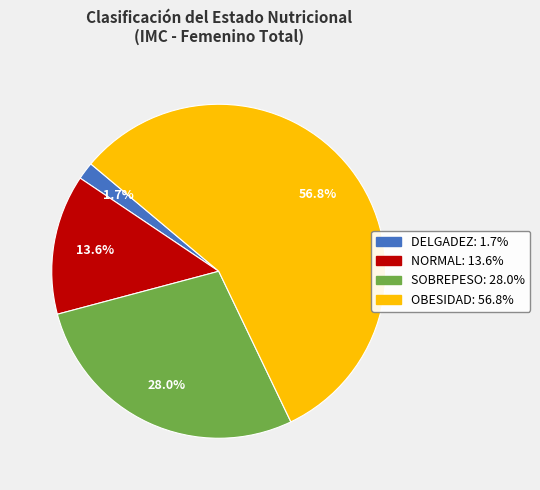

How many segments does this pie chart have?

4